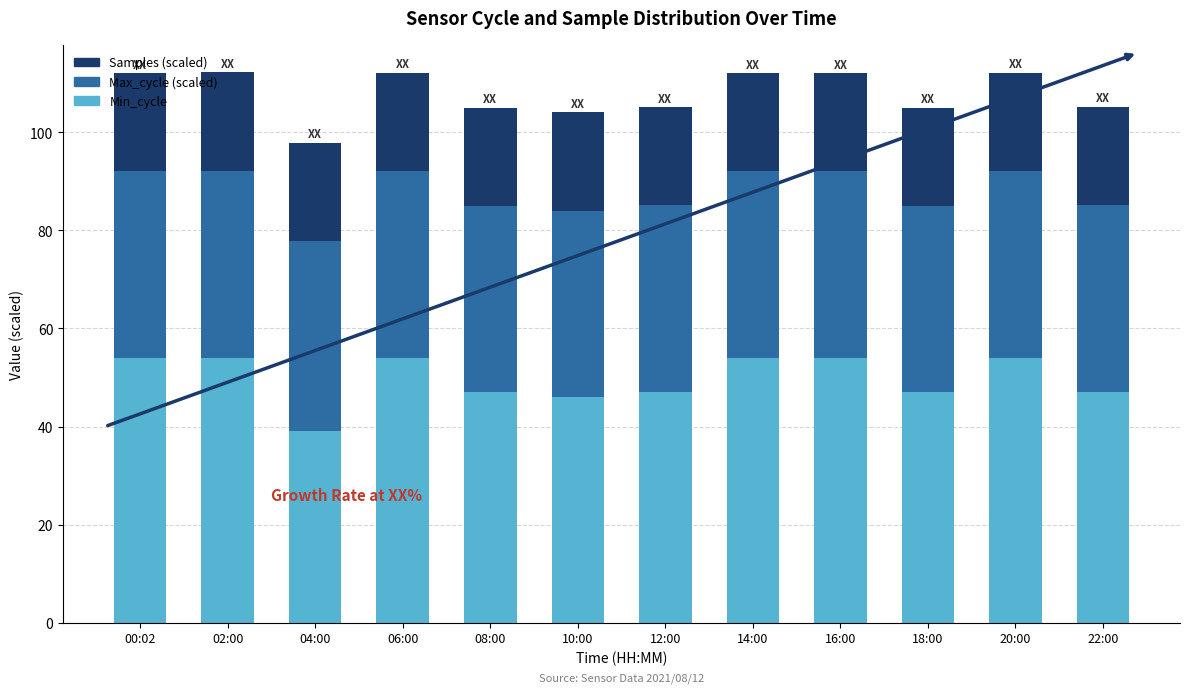

What is the total value across all series at 08:00?

105.0